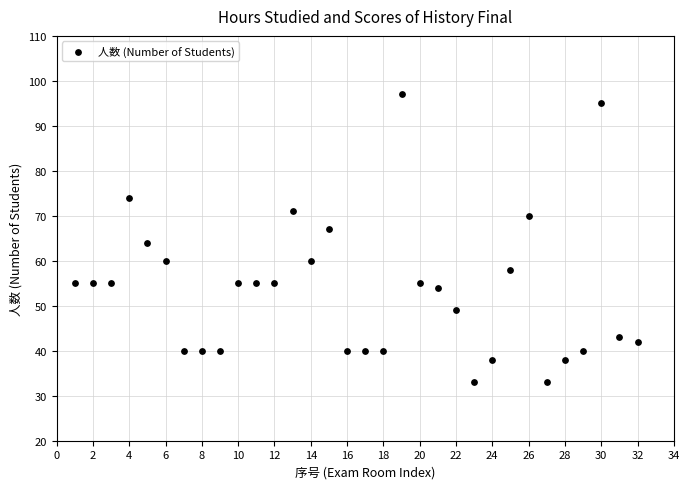

What Y value in the scatter plot is closest to 65?

64